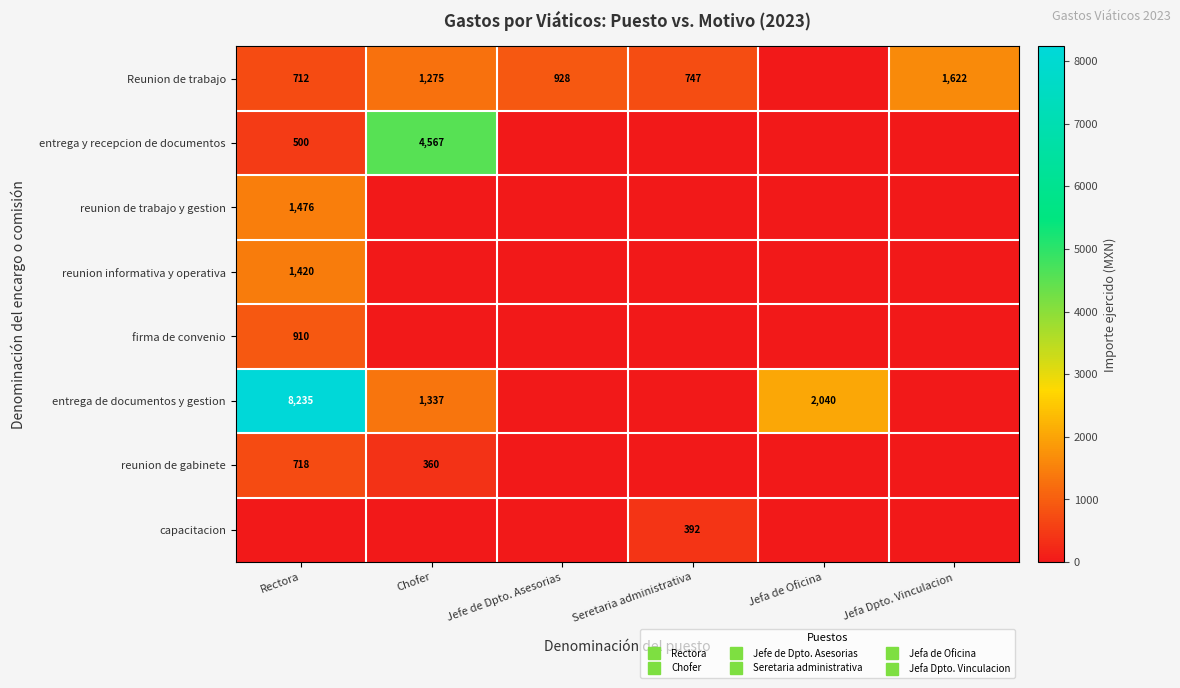

What is the total value across all series at Rectora?

13971.5